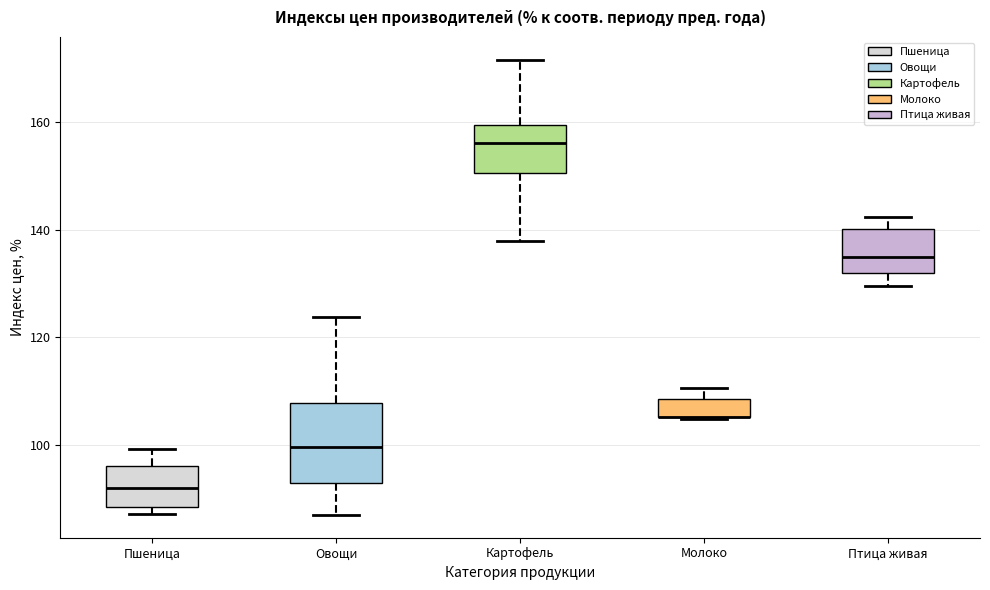

Which box is the tallest, from its lower edge to its upper edge?

Овощи